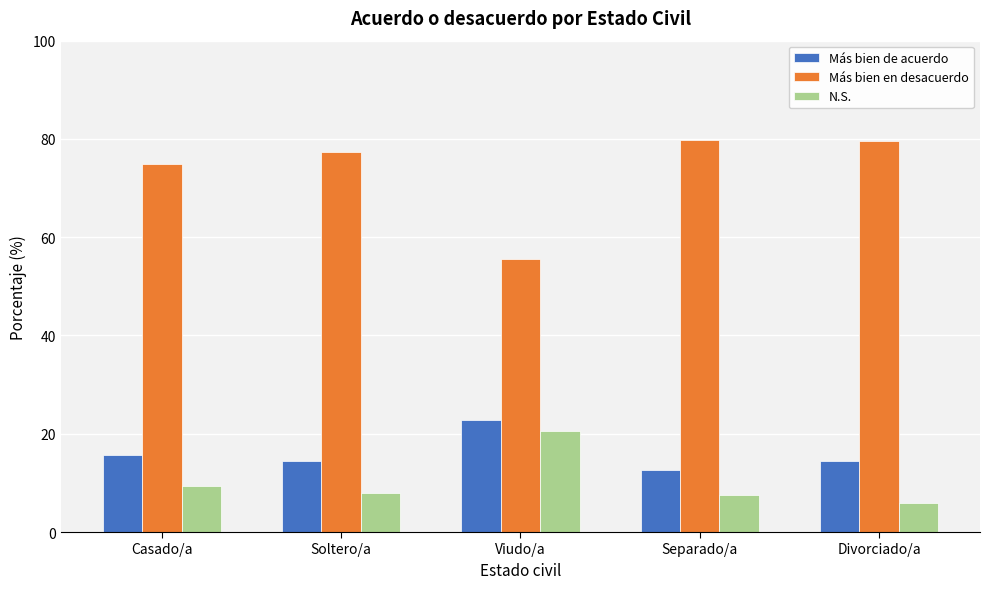

How many values in the Más bien en desacuerdo series are below 77?

2